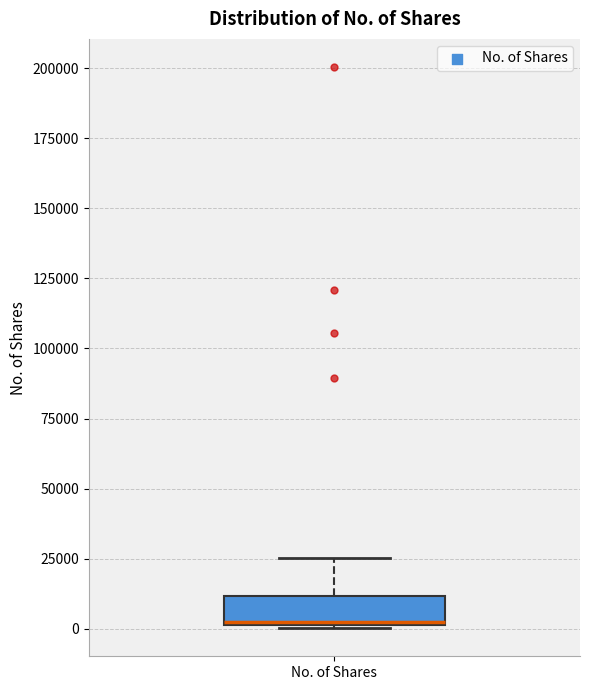

Where does the upper whisker of the box for No. of Shares end on the y-axis? The values are not printed on the chart, so give them approximately, as read against the axis.

25000